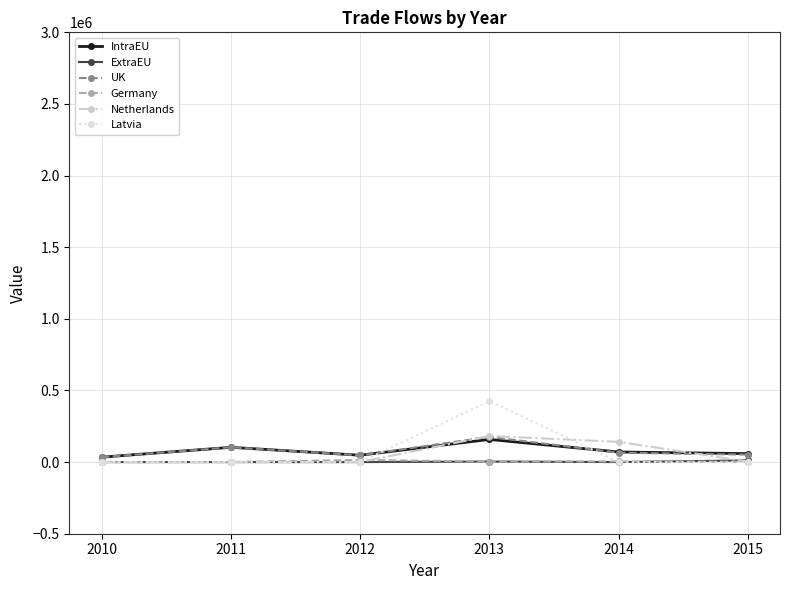

True or false: IntraEU has more than 2 points higher than both neighbors.

False